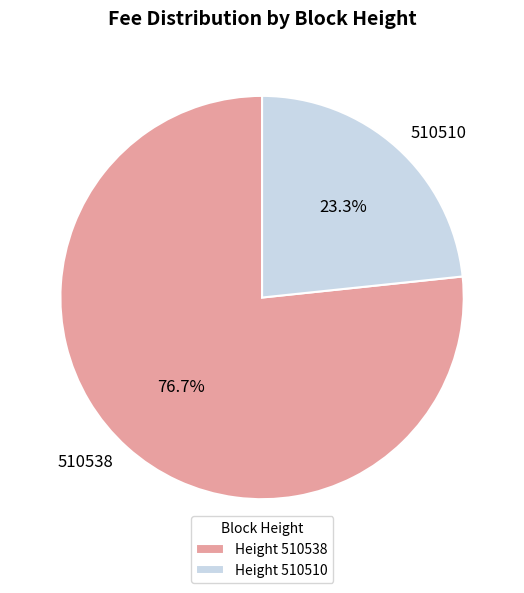

To the nearest percent, what is the combined percentage of 510538 and 510510?

100%